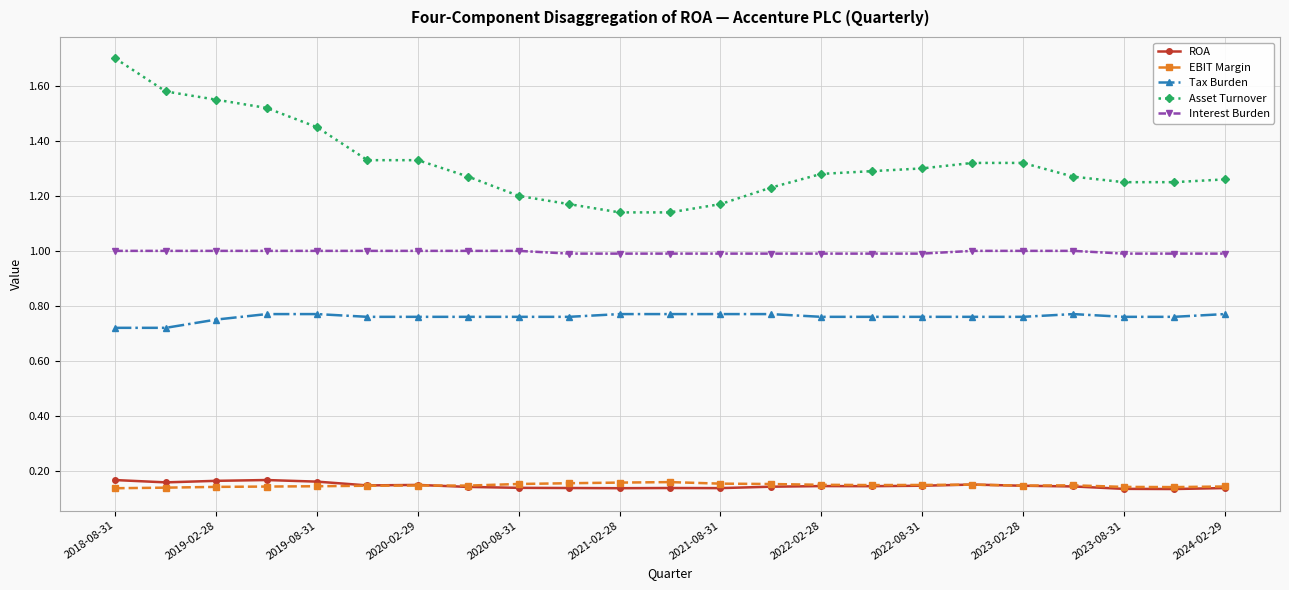

Which series has the largest range (max minus min)?

Asset Turnover